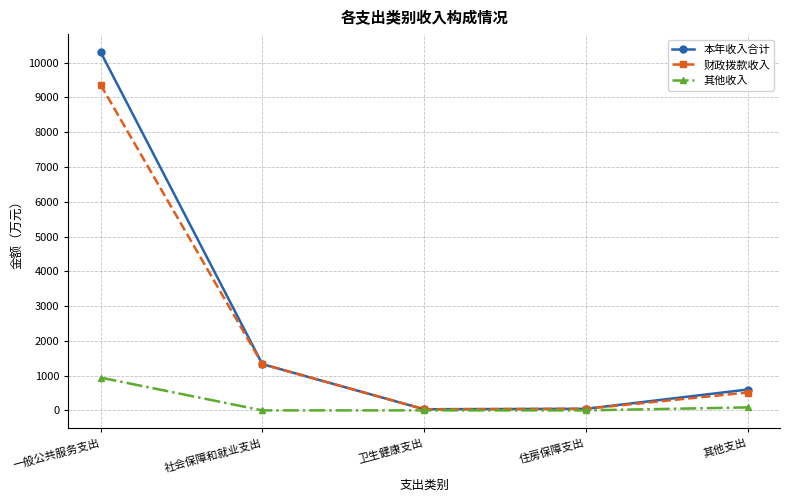

Does the chart display data point markers on the line(s)?

Yes